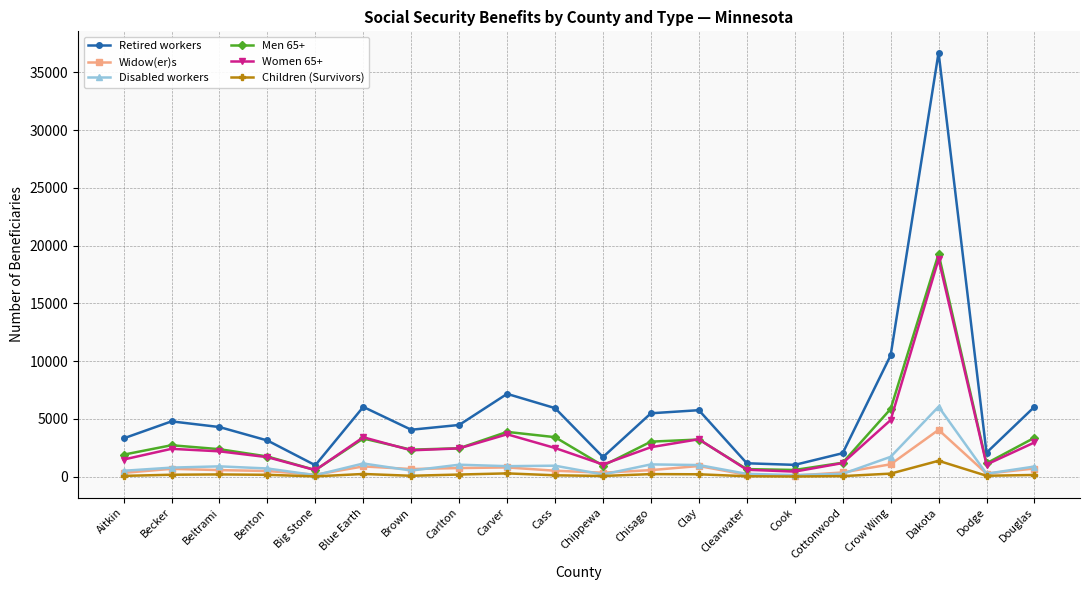

Is it true that Widow(er)s equals 704 at Douglas?

True